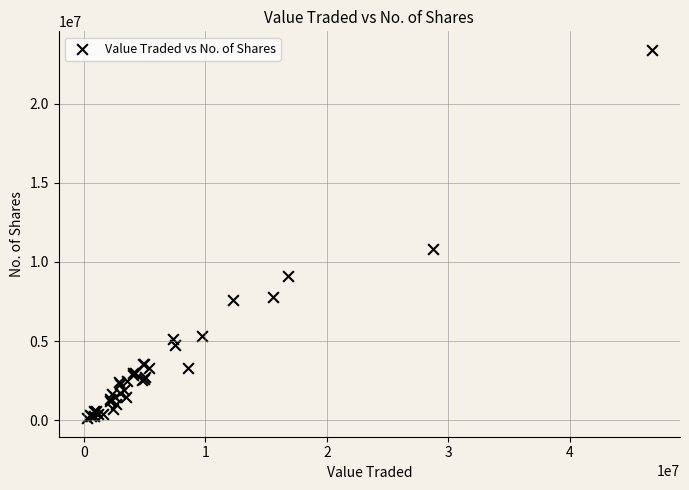

What Y value in the scatter plot is closest to 11764730?

10808449